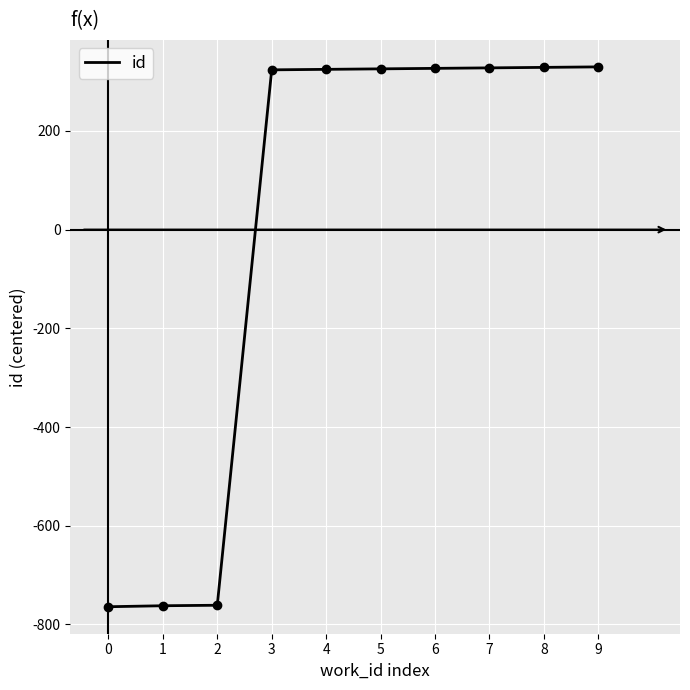

Approximately how many times larger is the value at 5 compared to 3?

1.0